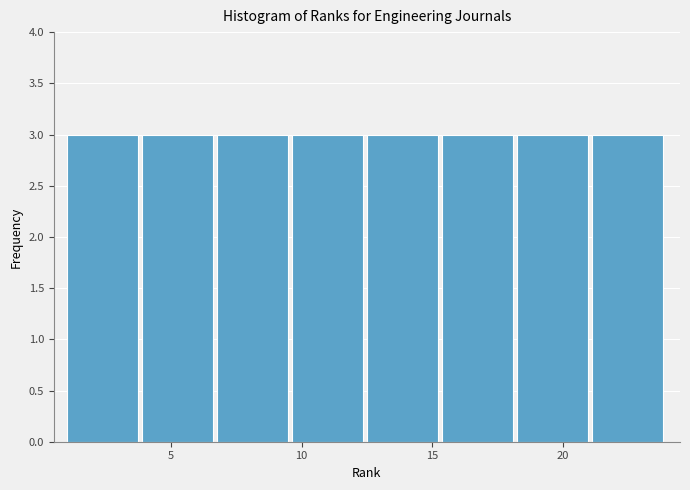

Reading left to right, transcribe this chart: for each bar, give the range it covers on the x-axis and its height. Neither the bar edges nor the heights are printed on the chart, so give them approximately, as read against the axes.

1.0 to 4.0: 3
4.0 to 7.0: 3
7.0 to 9.5: 3
9.5 to 12.5: 3
12.5 to 15.5: 3
15.5 to 18.5: 3
18.5 to 21.0: 3
21.0 to 24.0: 3